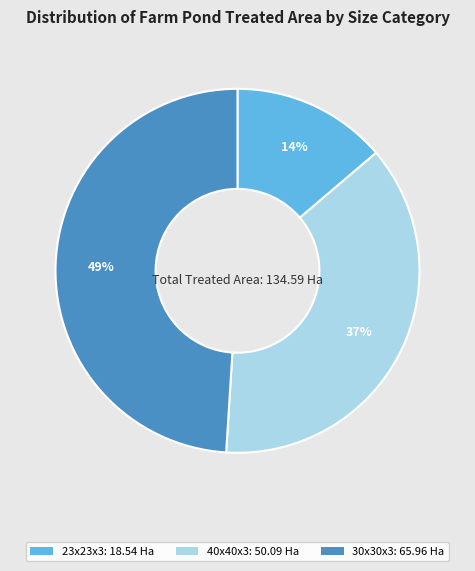

Combined, do 30x30x3 and 23x23x3 account for over 50%?

Yes